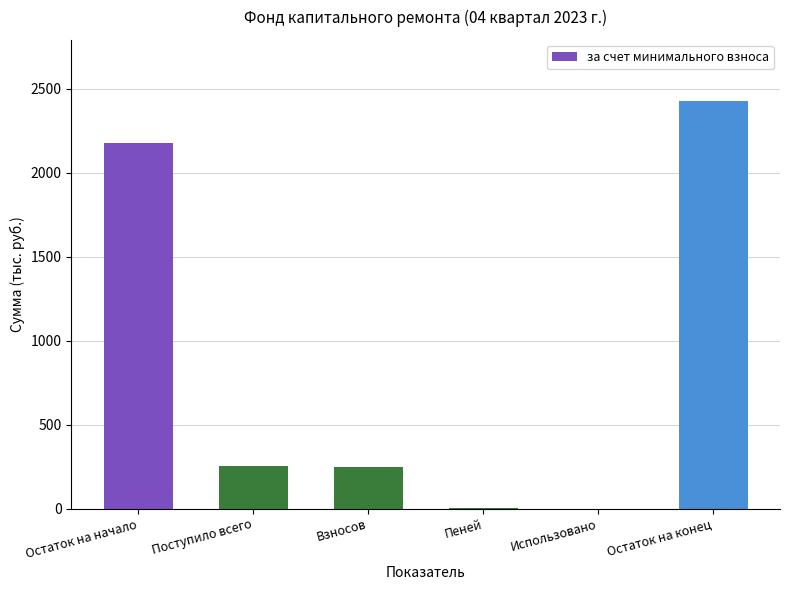

What is the greatest value displayed?

2426.7